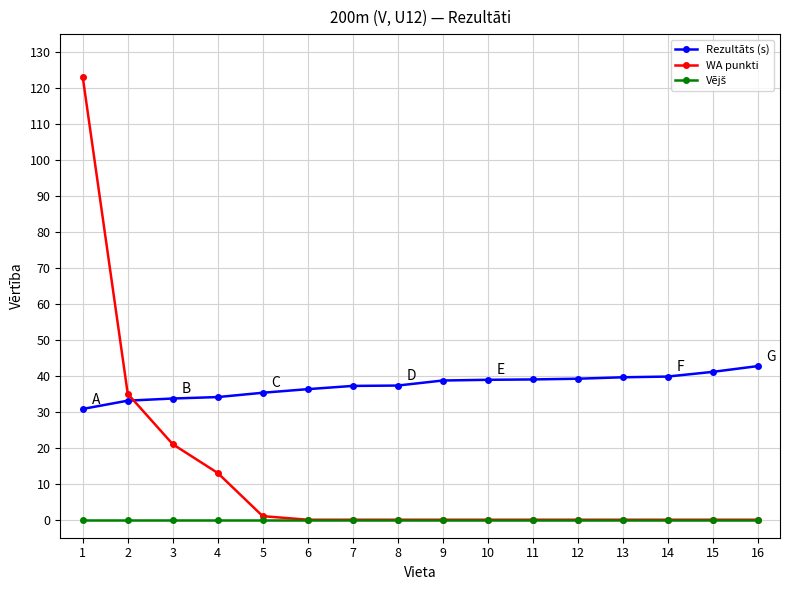

What is the value of the Rezultāts (s) point at the 3rd from the left?

33.7